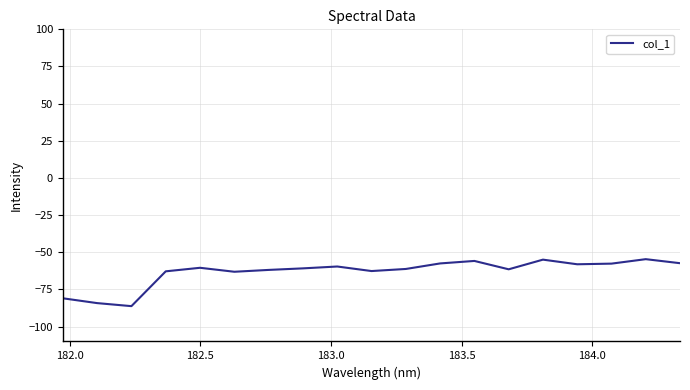

What is the maximum value shown in the chart?

-54.6